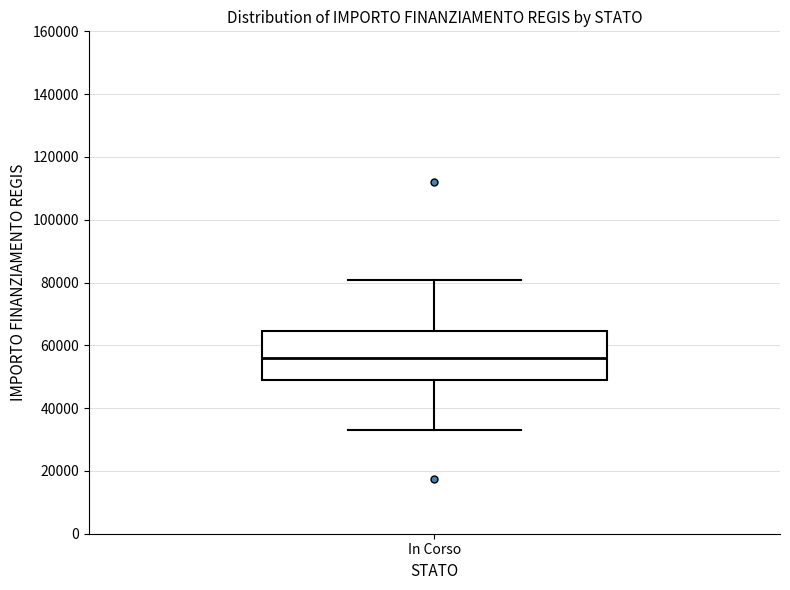

Transcribe this box plot: give where the median line is, the range the box spans, and where the two whiskers end, as read against the y-axis. The values are not printed on the chart, so give them approximately, as read against the axis.

median 56000, box 50000 to 64000, whiskers 32000 to 80000